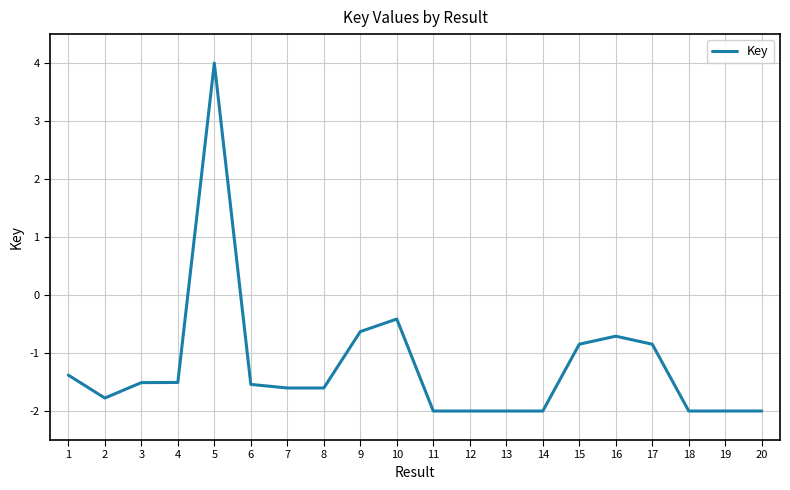

Between 19 and 8, which is larger?

8